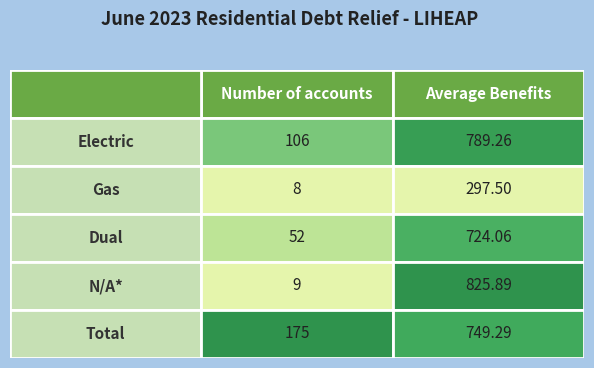

What is the difference between the maximum and minimum values in the Dual series?

672.1